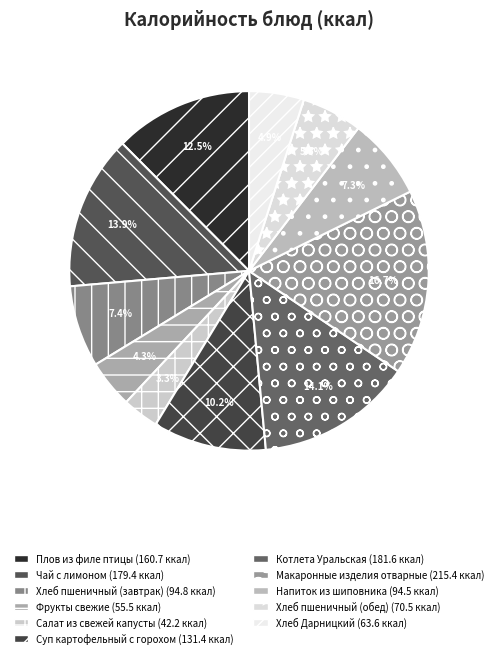

Rank the categories by value from lowest to highest.

Салат из свежей капусты, Фрукты свежие, Хлеб Дарницкий, Хлеб пшеничный (обед), Напиток из шиповника, Хлеб пшеничный (завтрак), Суп картофельный с горохом, Плов из филе птицы, Чай с лимоном, Котлета Уральская, Макаронные изделия отварные